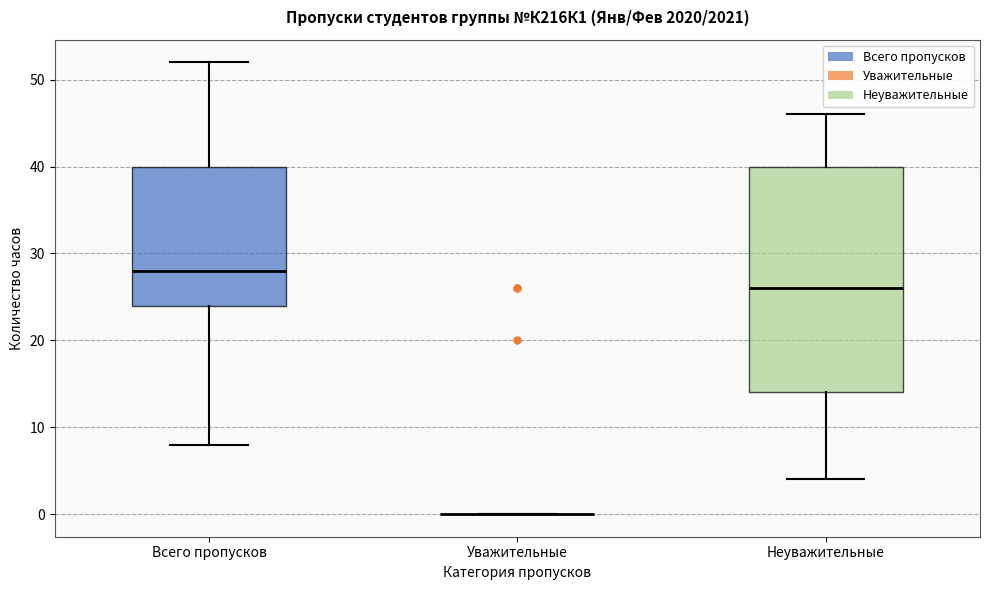

Comparing the boxes themselves (not the whiskers), which one is the tallest?

Неуважительные